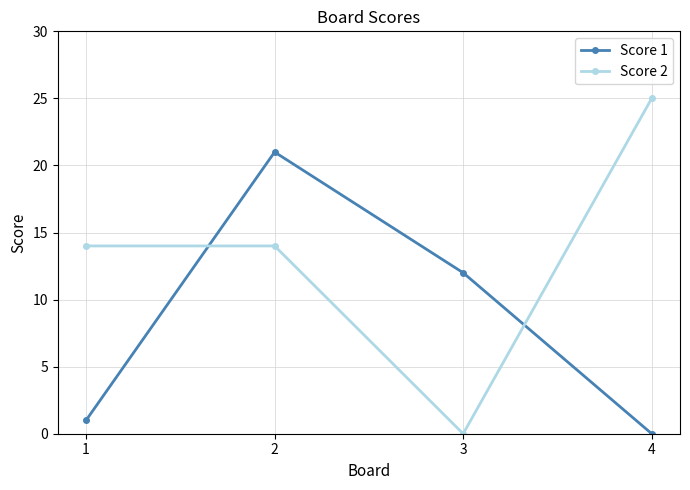

Count the number of categories in the chart.

4